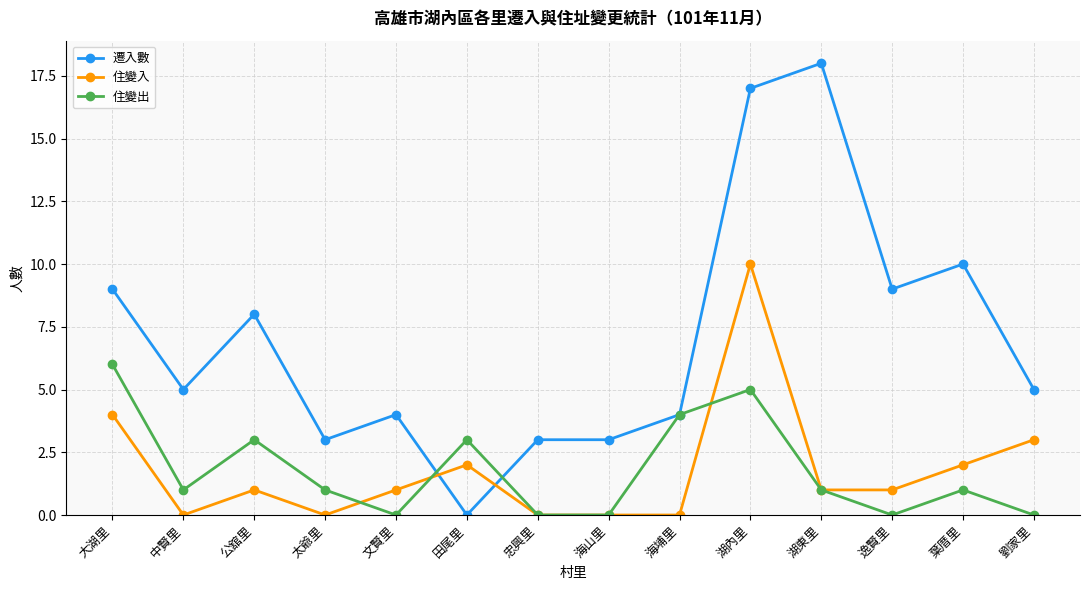

Reading left to right, what are all the values shown in this chart?

遷入數: 大湖里=9	中賢里=5	公舘里=8	太爺里=3	文賢里=4	田尾里=0	忠興里=3	海山里=3	海埔里=4	湖內里=17	湖東里=18	逸賢里=9	葉厝里=10	劉家里=5
住變入: 大湖里=4	中賢里=0	公舘里=1	太爺里=0	文賢里=1	田尾里=2	忠興里=0	海山里=0	海埔里=0	湖內里=10	湖東里=1	逸賢里=1	葉厝里=2	劉家里=3
住變出: 大湖里=6	中賢里=1	公舘里=3	太爺里=1	文賢里=0	田尾里=3	忠興里=0	海山里=0	海埔里=4	湖內里=5	湖東里=1	逸賢里=0	葉厝里=1	劉家里=0